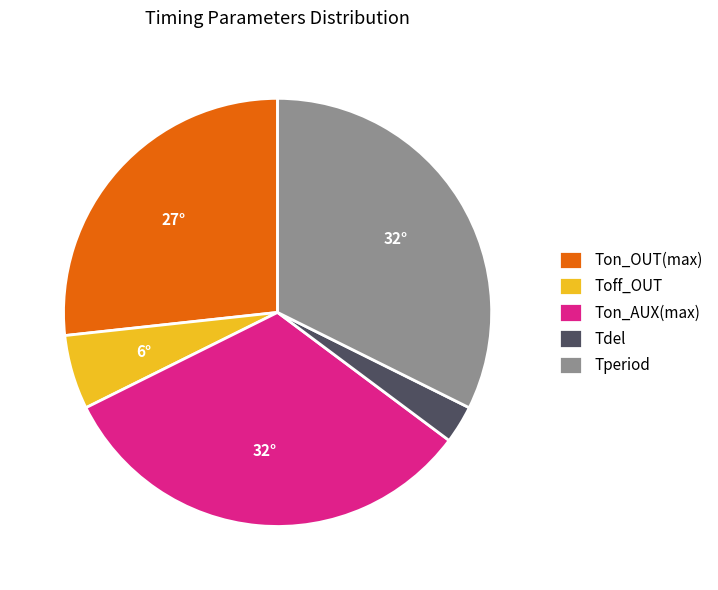

How many slices are in this pie chart?

5